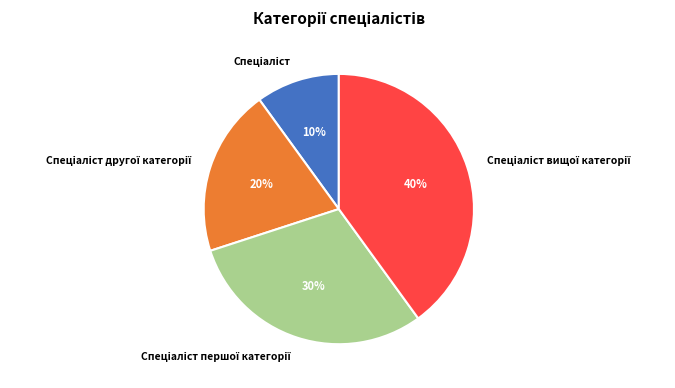

To the nearest percent, what is the difference between the largest and smallest slice percentages?

30%